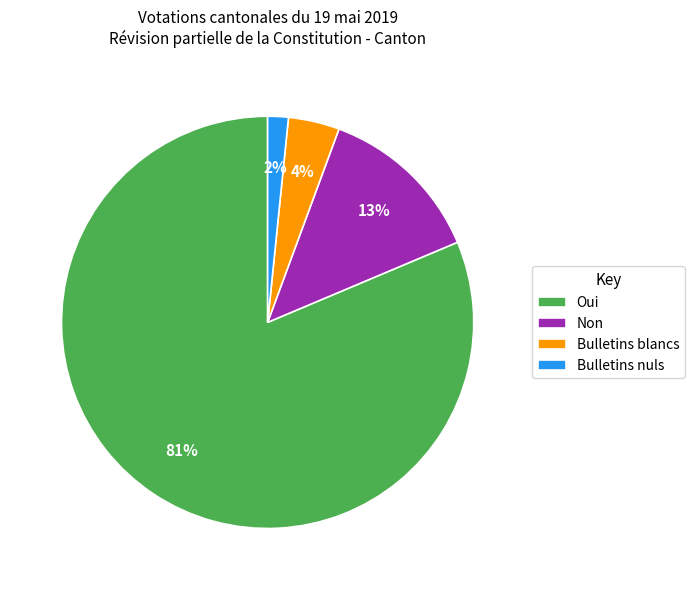

Which category accounts for the majority?

Oui